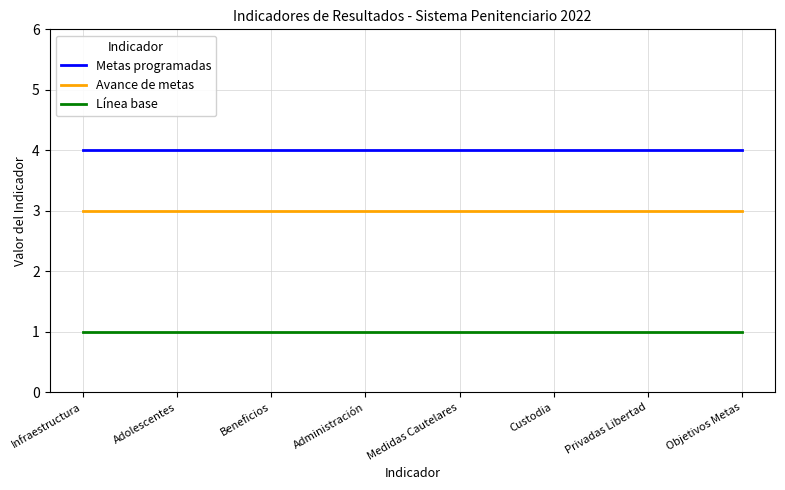

Does the chart have visible grid lines?

Yes